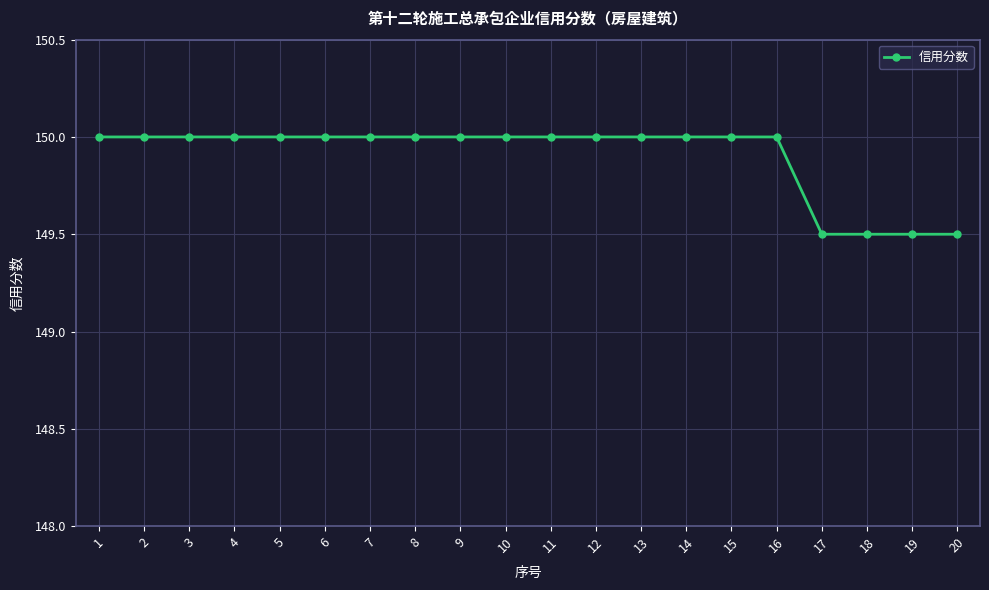

Reading left to right, what are all the values shown in this chart?

150.0	150.0	150.0	150.0	150.0	150.0	150.0	150.0	150.0	150.0	150.0	150.0	150.0	150.0	150.0	150.0	149.5	149.5	149.5	149.5